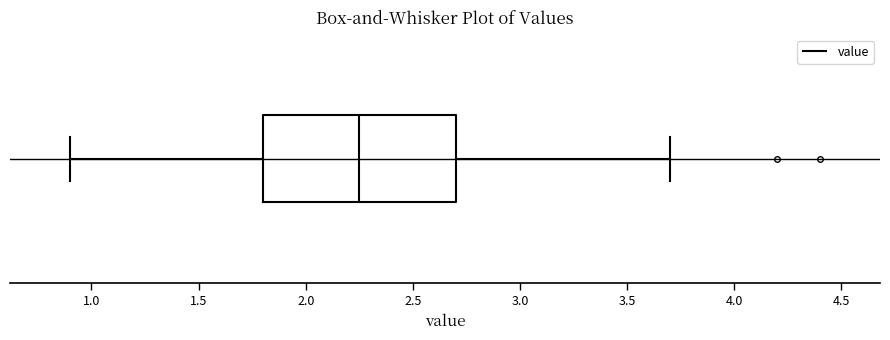

Where does the right whisker of the box end on the x-axis? The values are not printed on the chart, so give them approximately, as read against the axis.

3.70